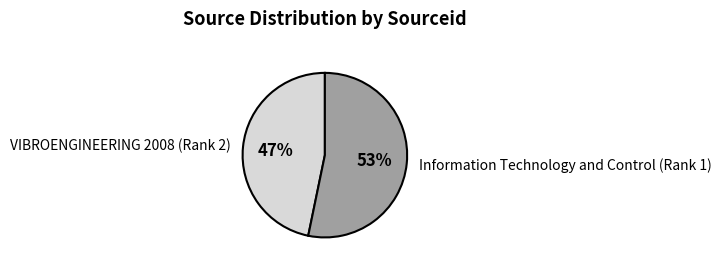

Is it true that Information Technology and Control (Rank 1) is 53% of the pie?

True